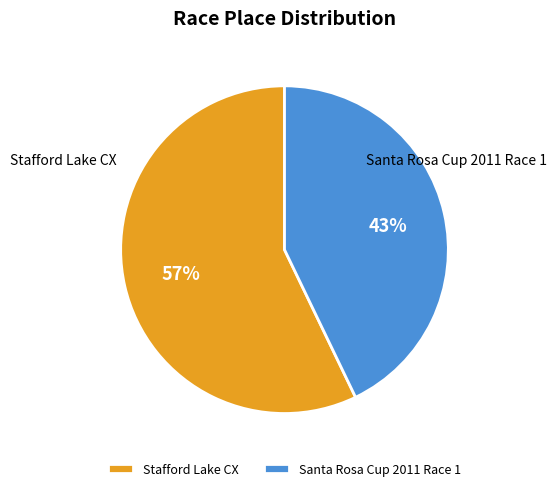

To the nearest percent, what is the combined percentage of Santa Rosa Cup 2011 Race 1 and Stafford Lake CX?

100%